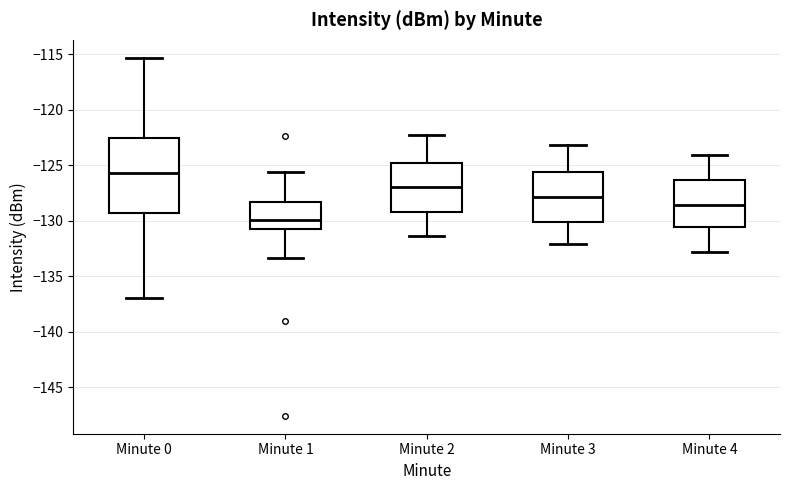

Which box's median line is the highest?

Minute 0